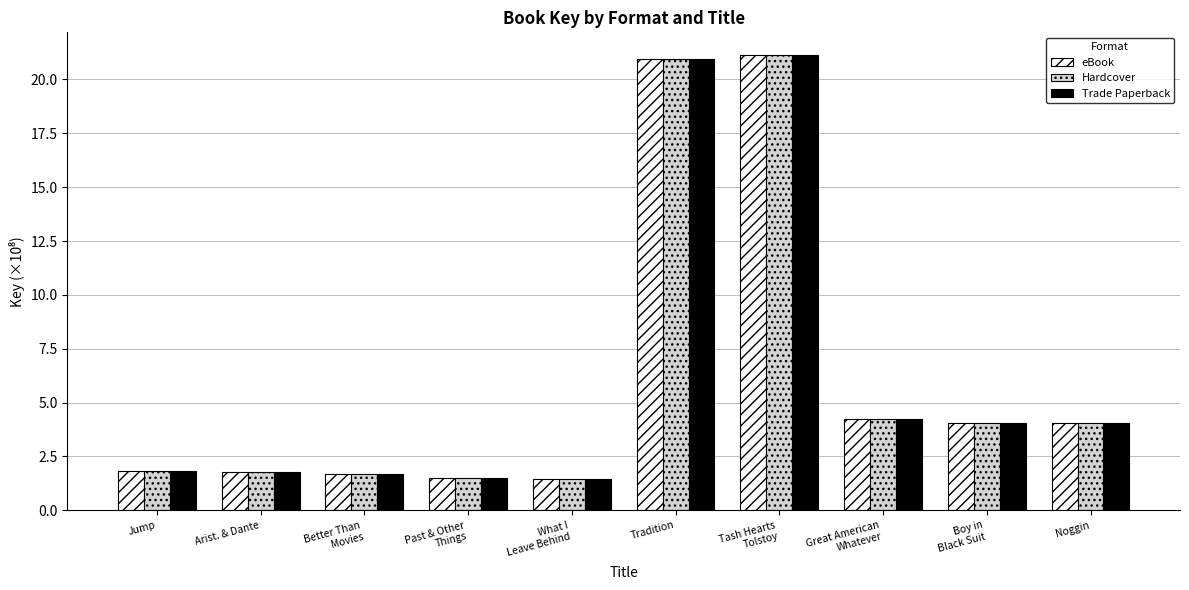

True or false: Hardcover has a value of 20.9 at Tradition.

True